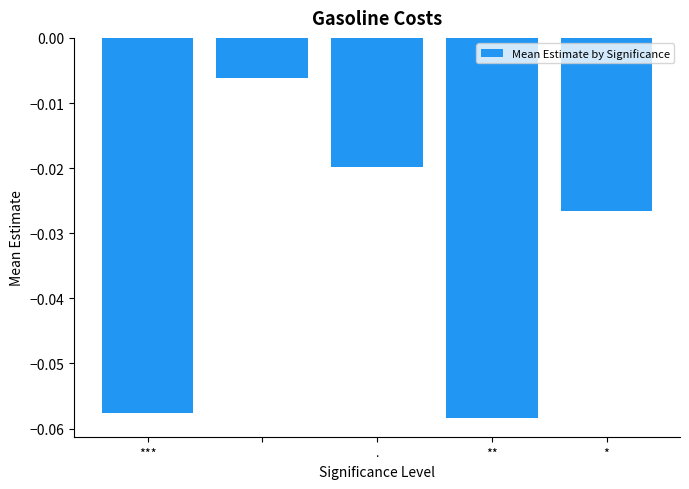

Count the number of data series in this chart.

1